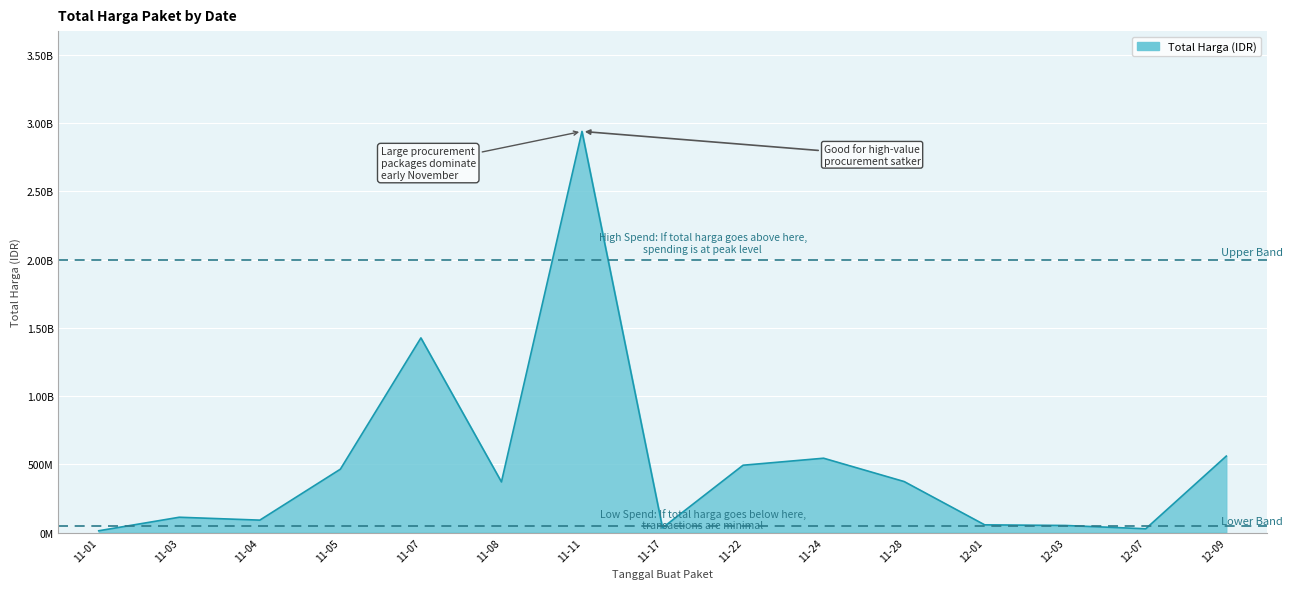

Does the chart display data point markers on the line(s)?

No